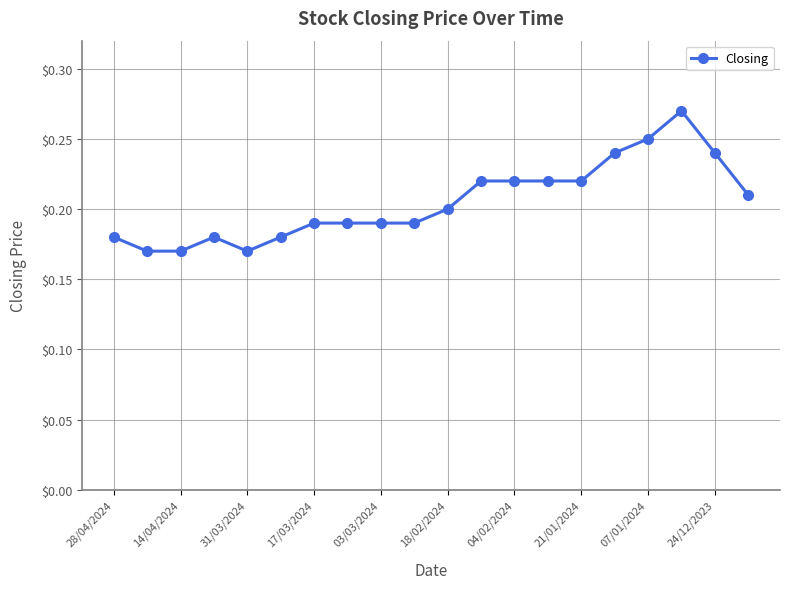

Count the values in the range 0 to 1.

20